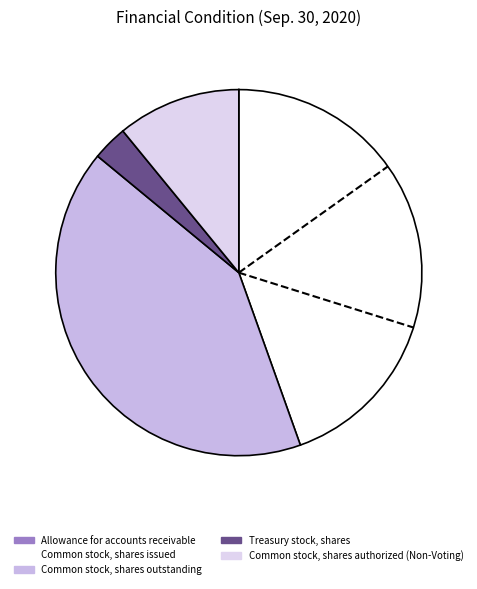

To the nearest percent, what is the difference between the Common stock, shares authorized (Non-Voting) and Common stock, shares issued slice percentages?

34%